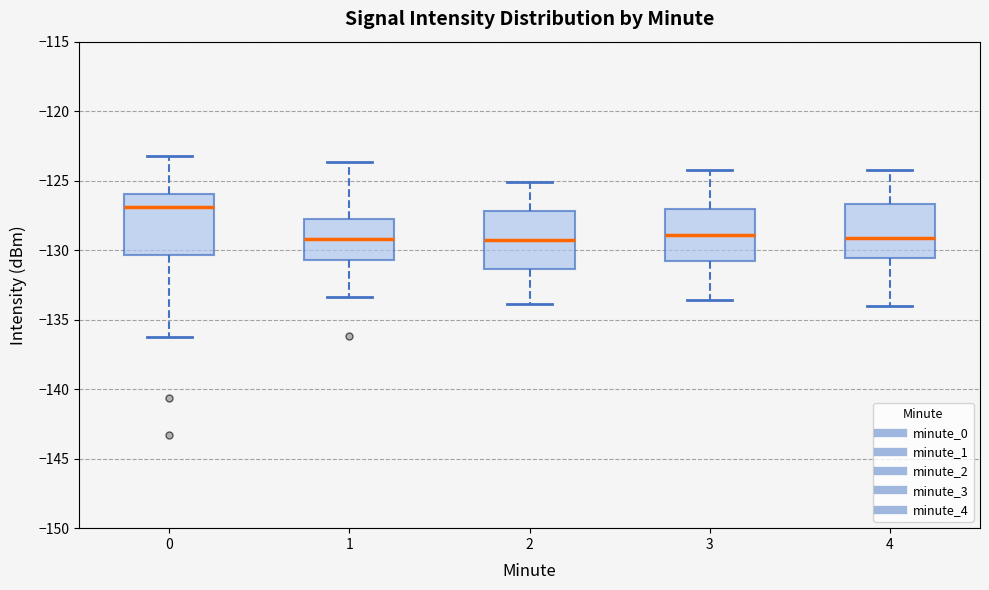

Where does the upper whisker of the box at x = 0 end on the y-axis? The values are not printed on the chart, so give them approximately, as read against the axis.

-123.0